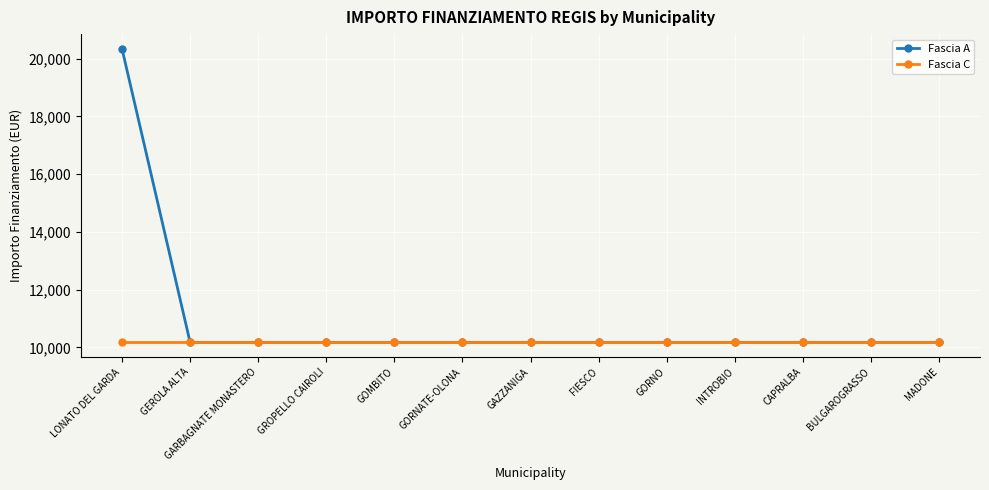

What is the approximate value of Fascia A at GAZZANIGA?

10172